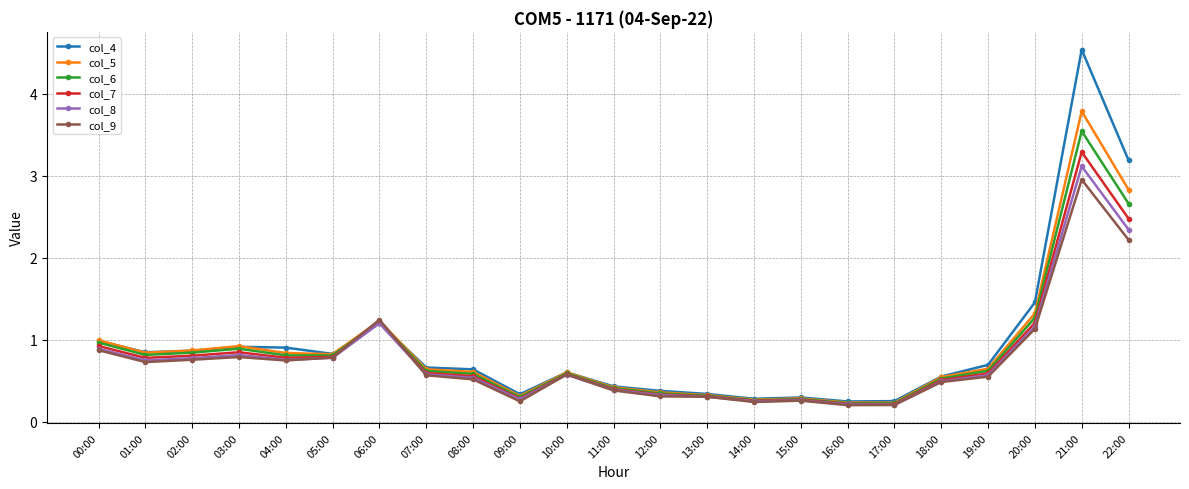

Which label corresponds to the largest value in the chart?

21:00